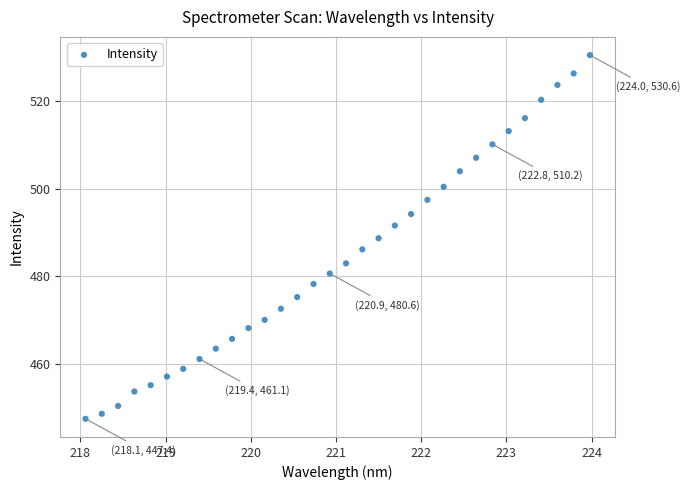

What is the range of X values (max minus min)?

5.9